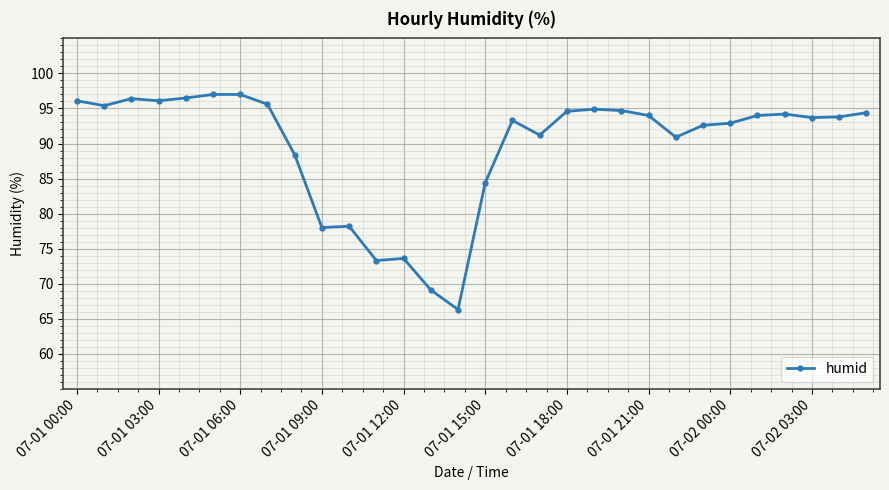

What is the average value?

89.7